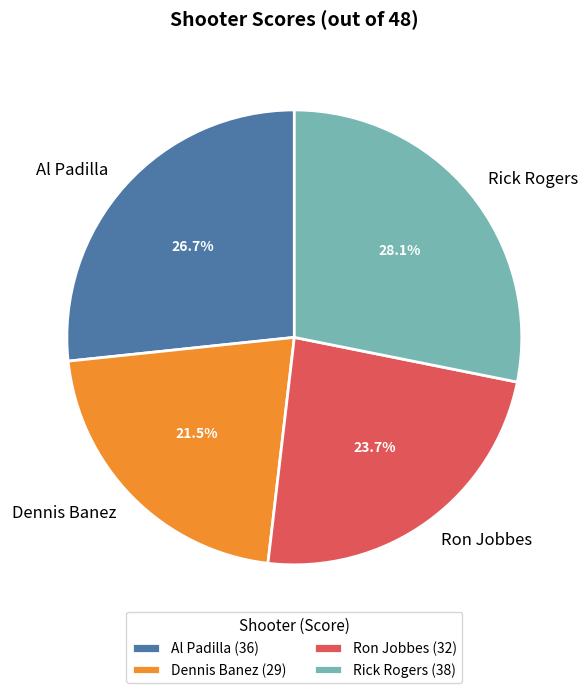

Between Dennis Banez and Rick Rogers, which is larger?

Rick Rogers